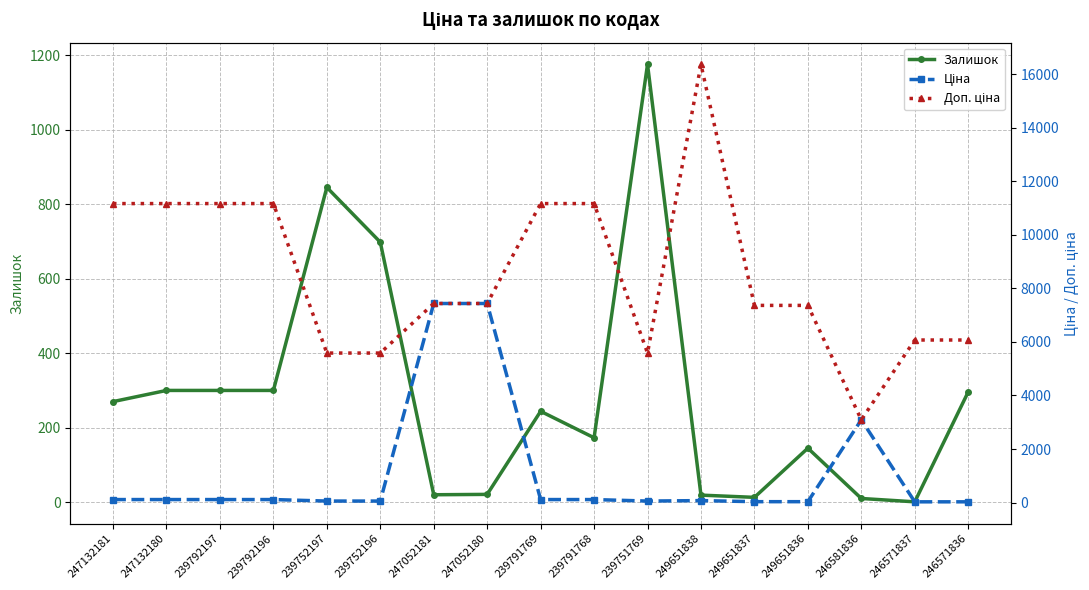

What is the sum of all Залишок values?

4830